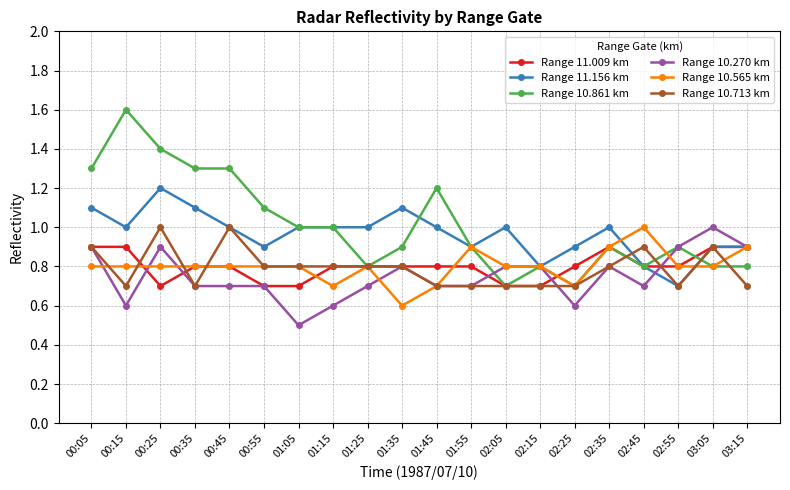

True or false: Range 10.861 km has more than 0 interior local peaks.

True